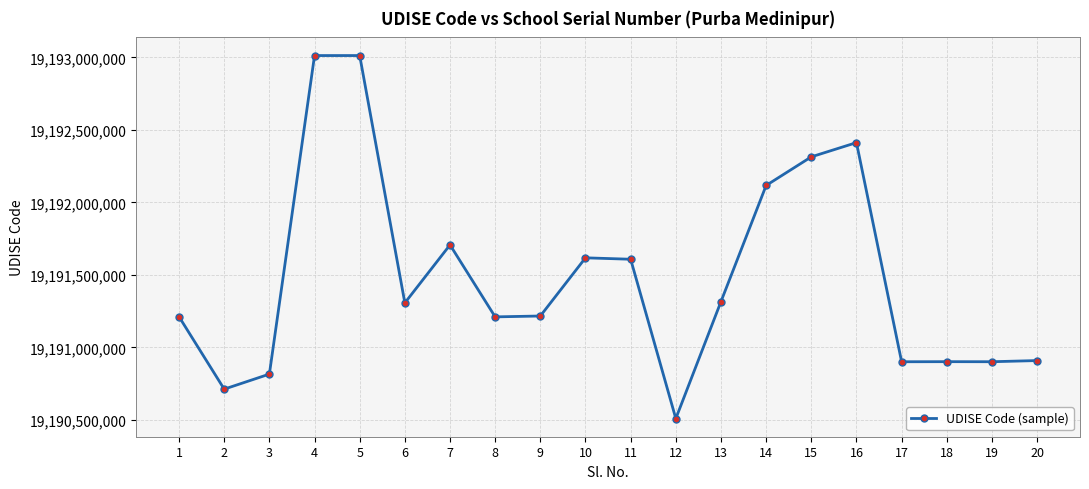

Where is the first local minimum?

2